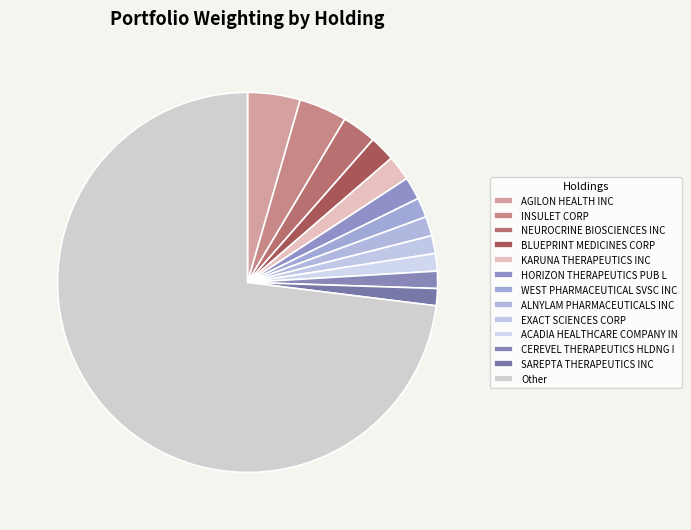

Is the sum of Other and ALNYLAM PHARMACEUTICALS INC greater than half?

Yes